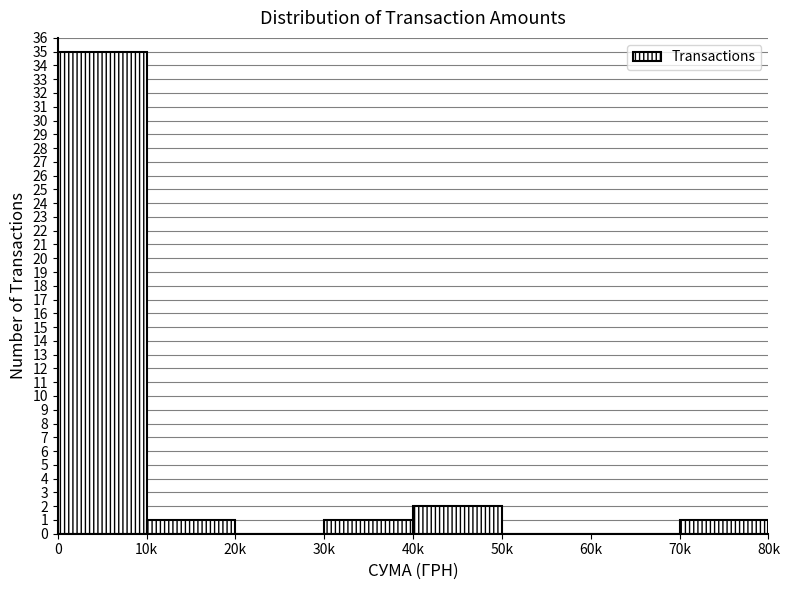

Reading left to right, extract all data points from this chart.

0=35	10k=1	20k=0	30k=1	40k=2	50k=0	60k=0	70k=1